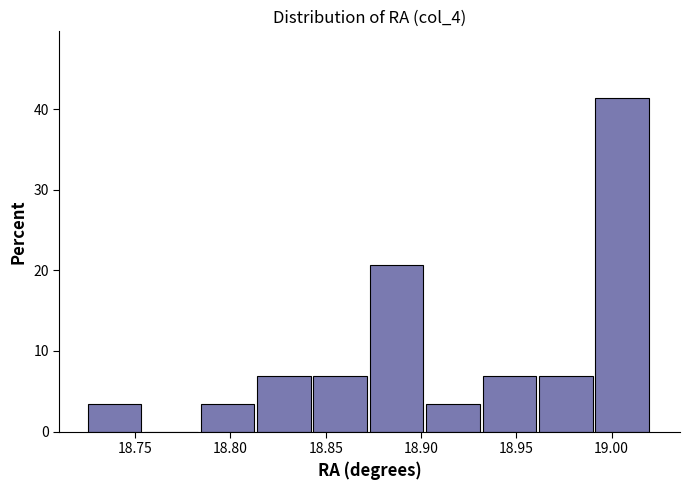

How tall is the bar that spans 18.905 to 18.930 on the x-axis? Neither the bar edges nor the heights are printed on the chart, so give them approximately, as read against the axes.

3